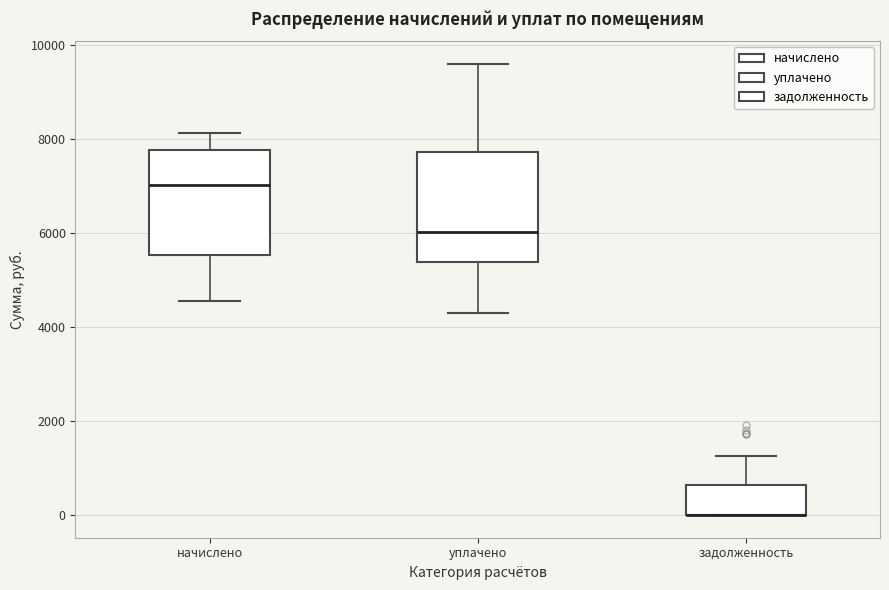

Reading left to right, transcribe this box plot: for each box, give where its median line is, the range the box spans, and where its two whiskers end, as read against the y-axis. The values are not printed on the chart, so give them approximately, as read against the axis.

начислено: median 7000, box 5600 to 7800, whiskers 4600 to 8200
уплачено: median 6000, box 5400 to 7800, whiskers 4200 to 9600
задолженность: median 0 (drawn on the box's lower edge), box 0 to 600, whiskers 0 to 1200